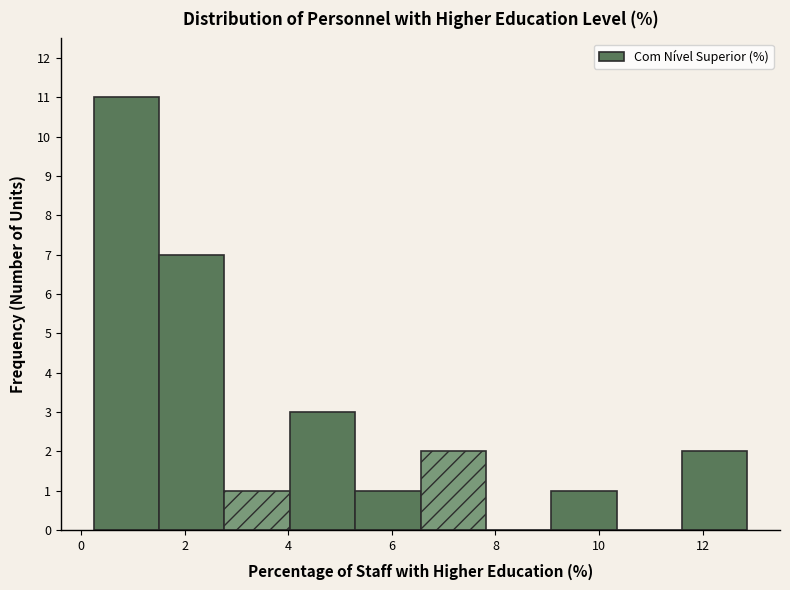

Reading left to right, transcribe this chart: for each bar, give the range it covers on the x-axis and its height. Neither the bar edges nor the heights are printed on the chart, so give them approximately, as read against the axes.

0.2 to 1.6: 11
1.6 to 2.8: 7
2.8 to 4.0: 1
4.0 to 5.2: 3
5.2 to 6.6: 1
6.6 to 7.8: 2
7.8 to 9.0: 0
9.0 to 10.4: 1
10.4 to 11.6: 0
11.6 to 12.8: 2